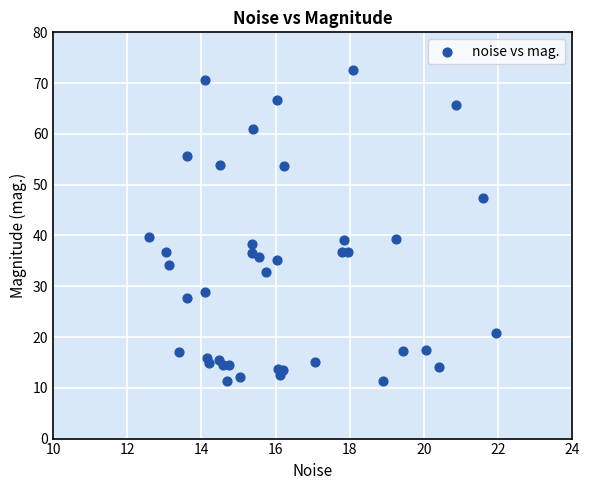

What is the range of X values (max minus min)?

9.4